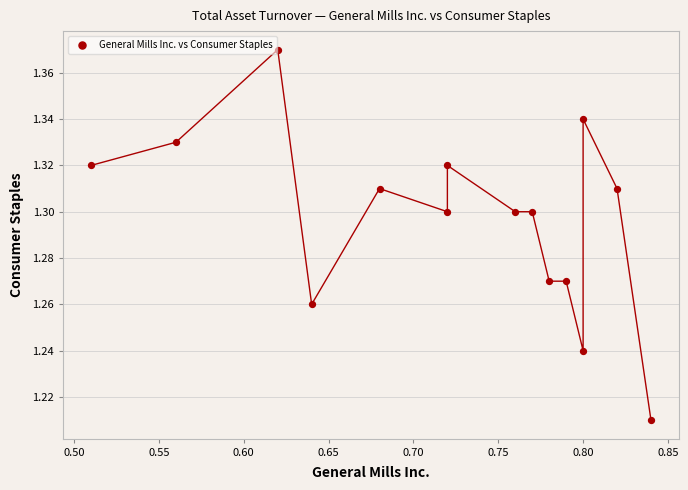

What is the range of X values (max minus min)?

0.3